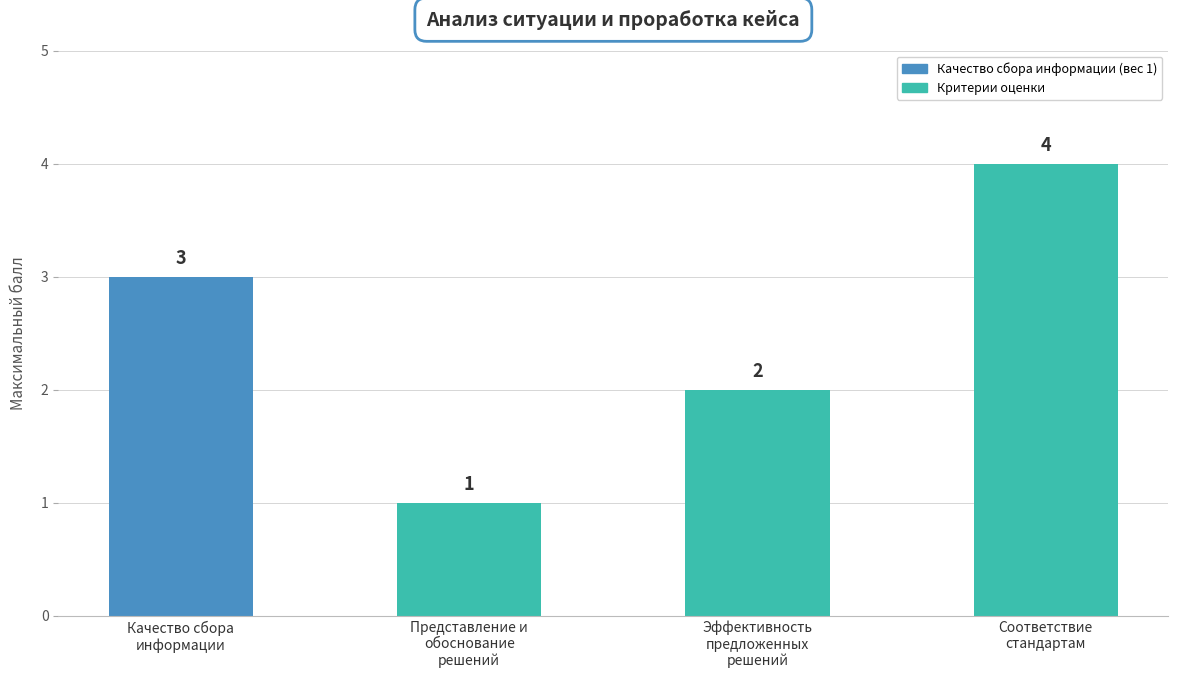

How many data points are less than 3?

2